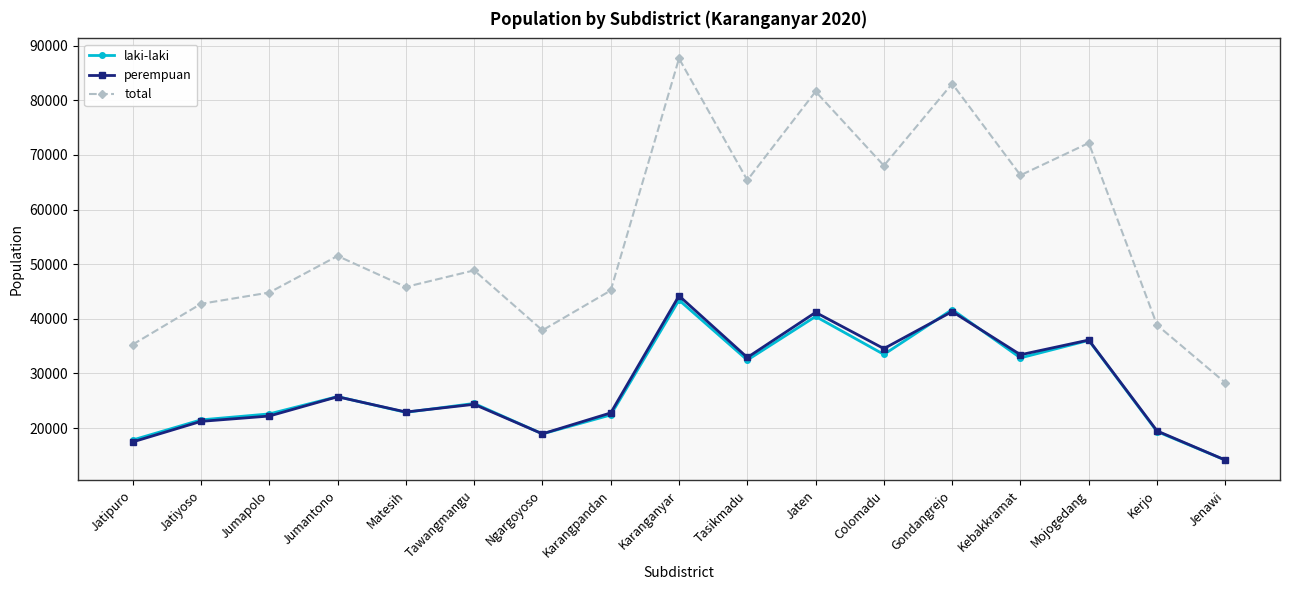

True or false: laki-laki and total cross at least once.

False